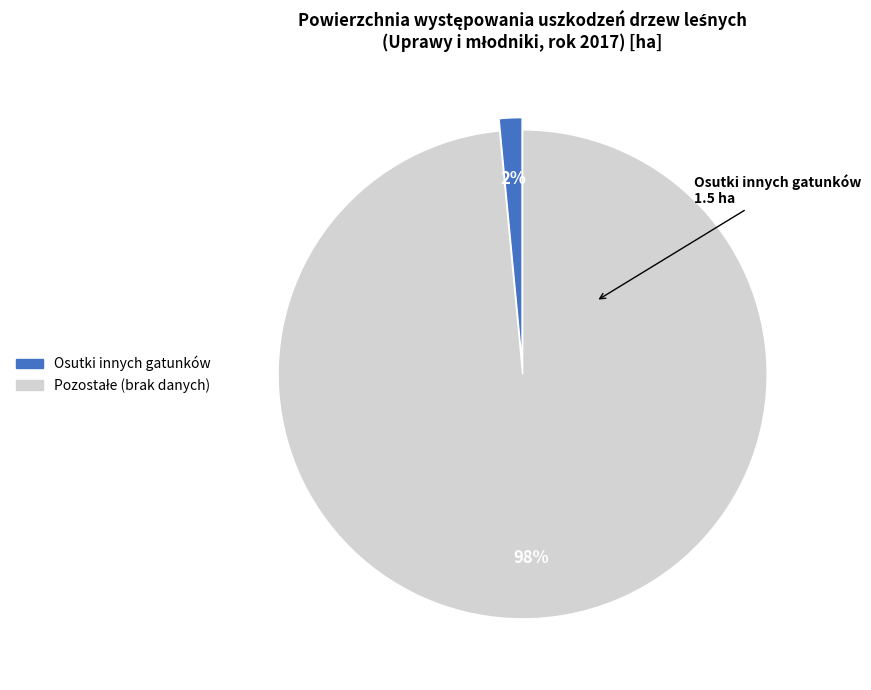

To the nearest percent, what is the average slice percentage?

50%